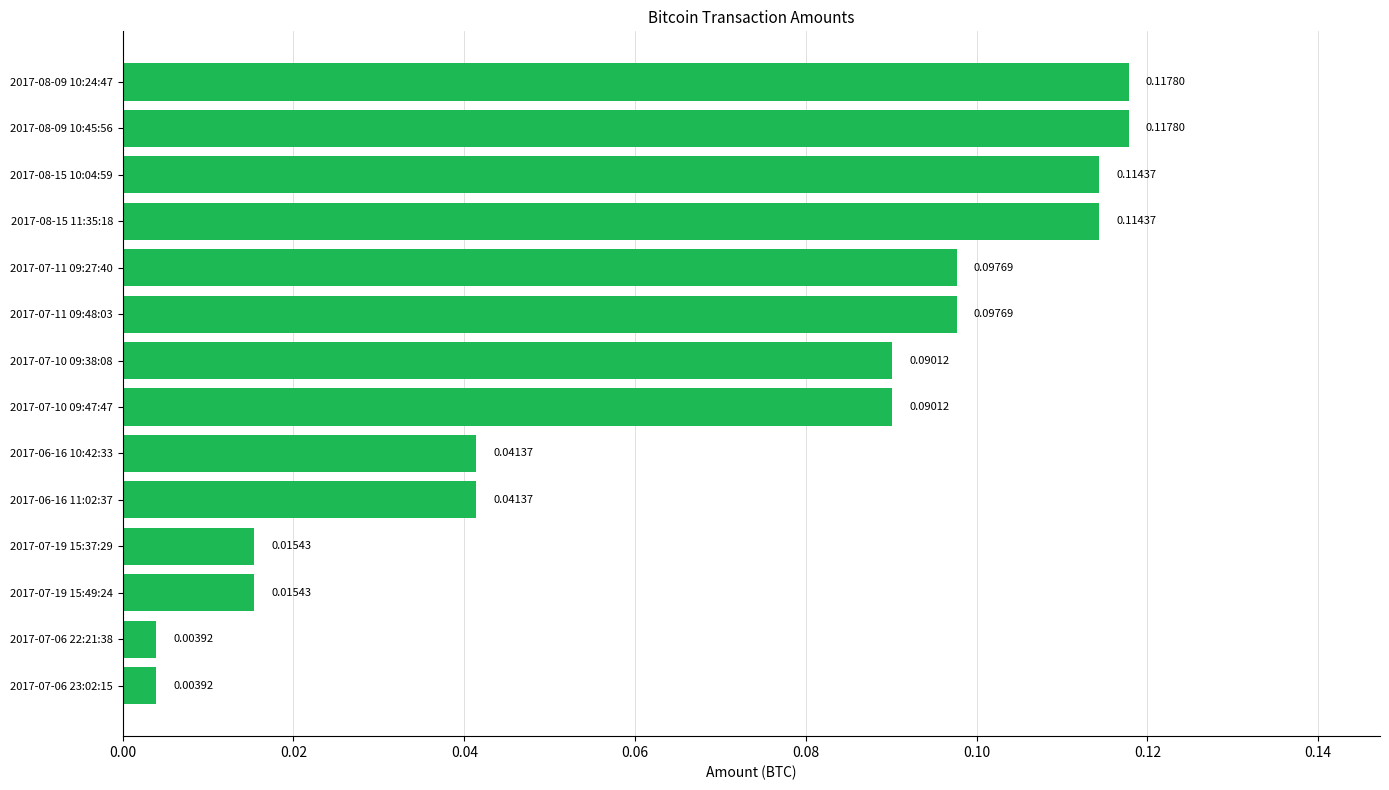

What is the sum of all values?

1.0